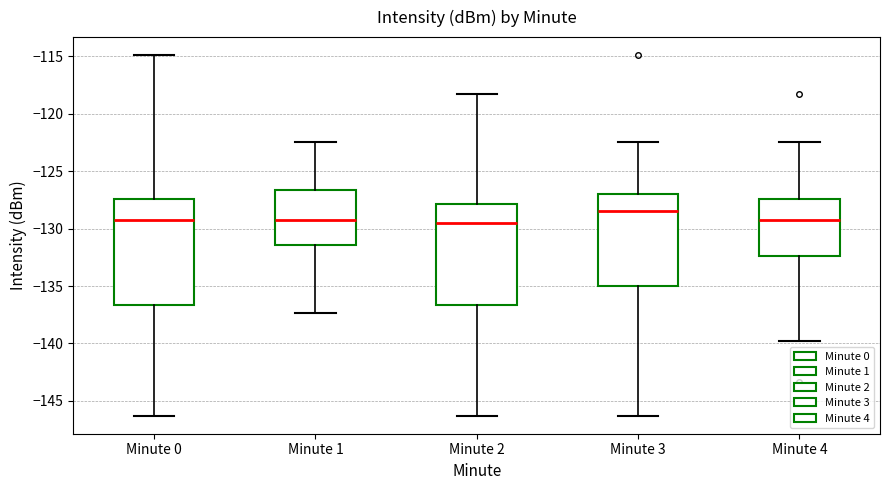

Where does the median line of the box for Minute 4 sit on the y-axis? The values are not printed on the chart, so give them approximately, as read against the axis.

-129.0